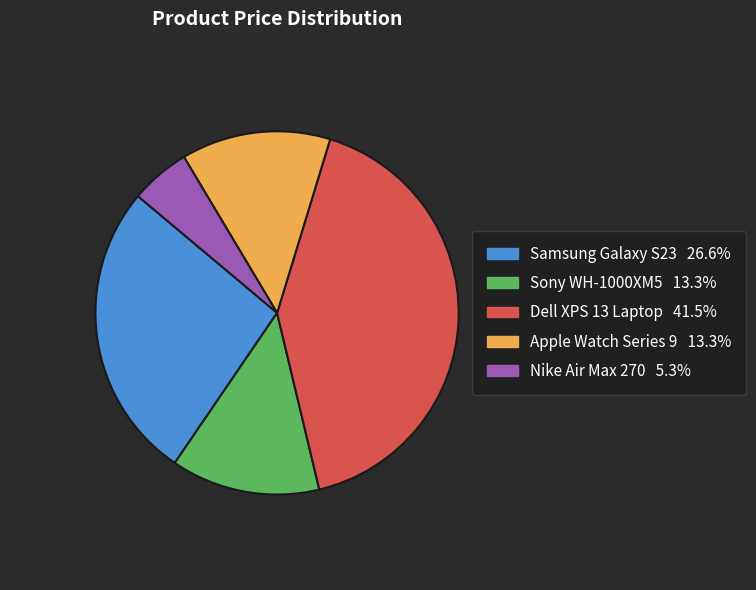

Is the sum of Sony WH-1000XM5 and Apple Watch Series 9 greater than half?

No